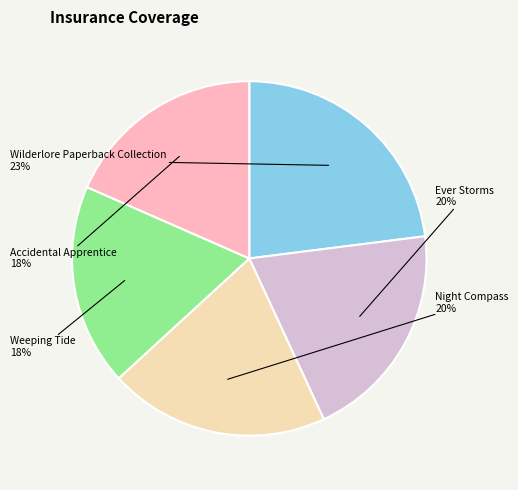

To the nearest percent, what is the average slice percentage?

20%